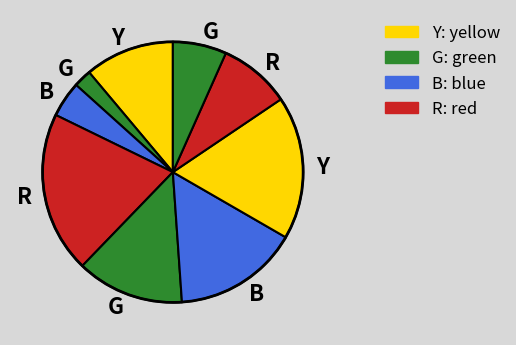

Count the number of slices in the pie.

9